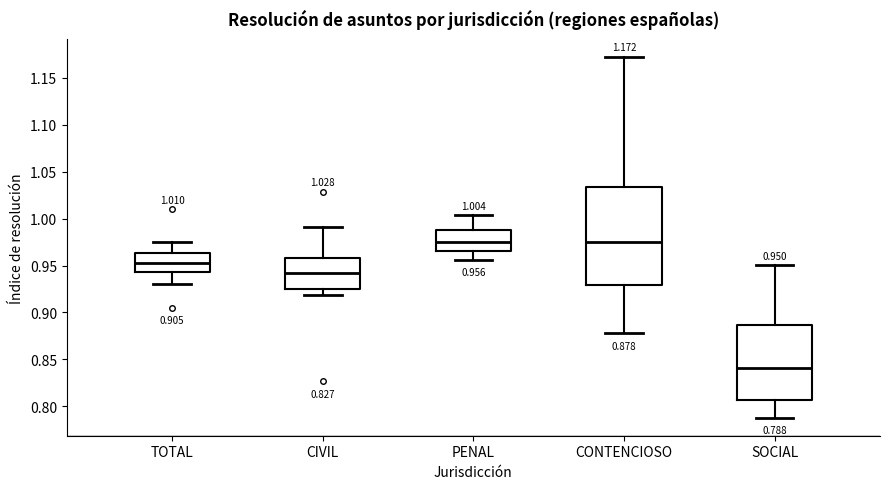

Comparing the boxes themselves (not the whiskers), which one is the tallest?

CONTENCIOSO